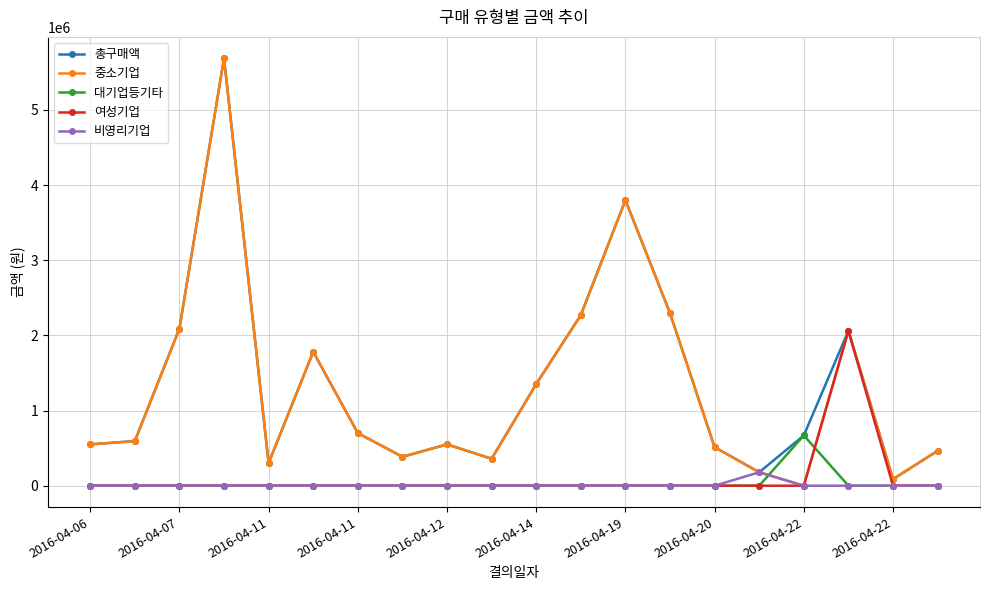

True or false: 총구매액 has more than 1 interior local peaks.

True